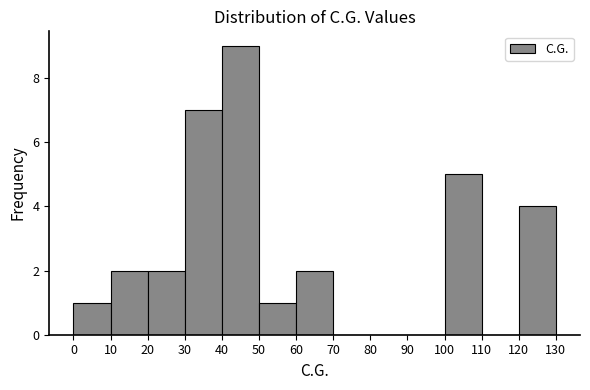

How tall is the bar that spans 10 to 20 on the x-axis? The values are not printed on the chart, so give them approximately, as read against the axis.

2